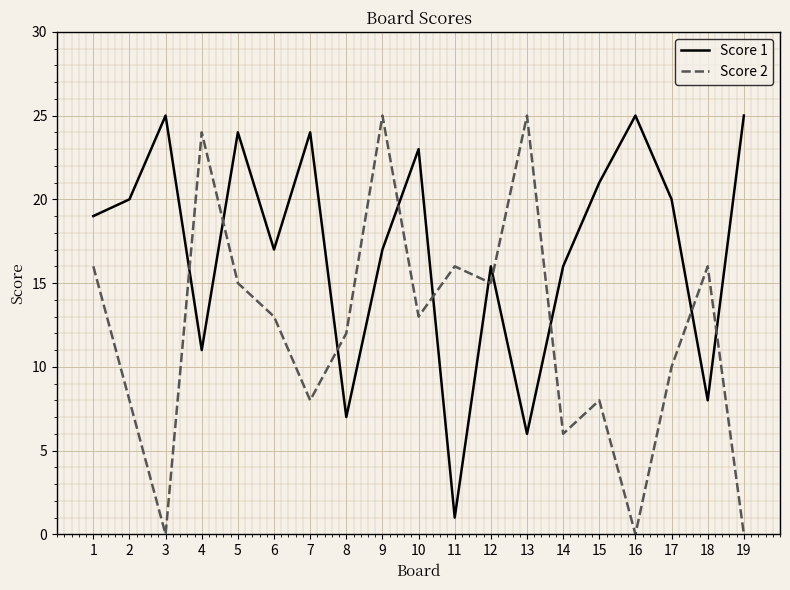

At which label does Score 2 first exceed 13?

1